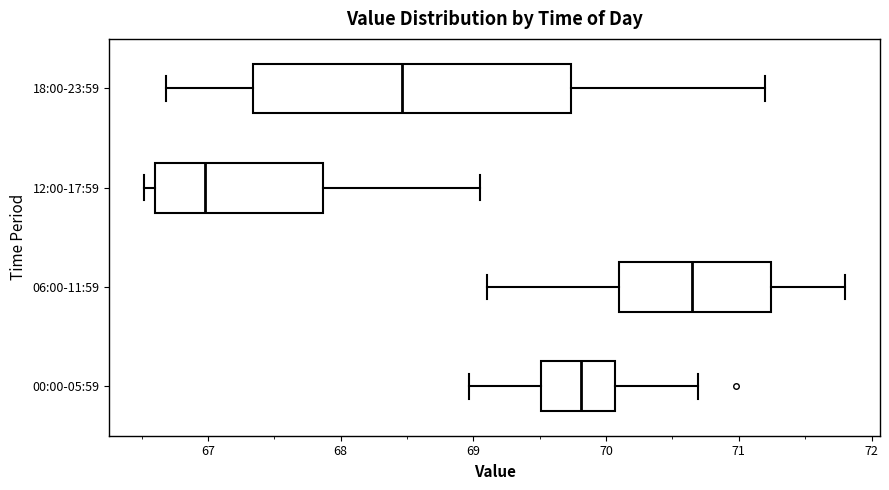

Comparing the boxes themselves (not the whiskers), which one is the widest?

18:00-23:59